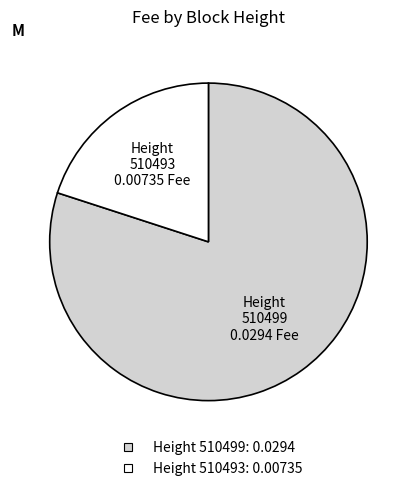

Is there a majority slice in this chart?

Yes